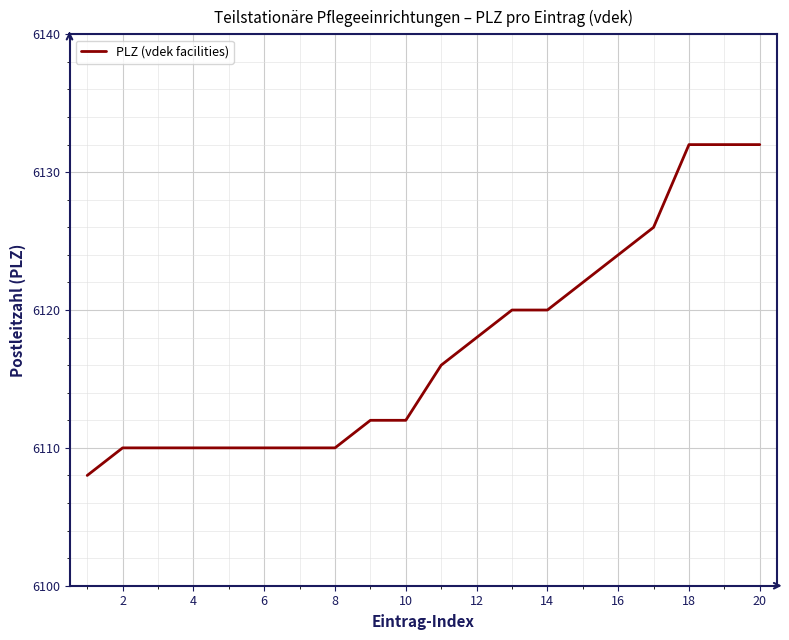

What is the difference between the maximum and minimum values?

24